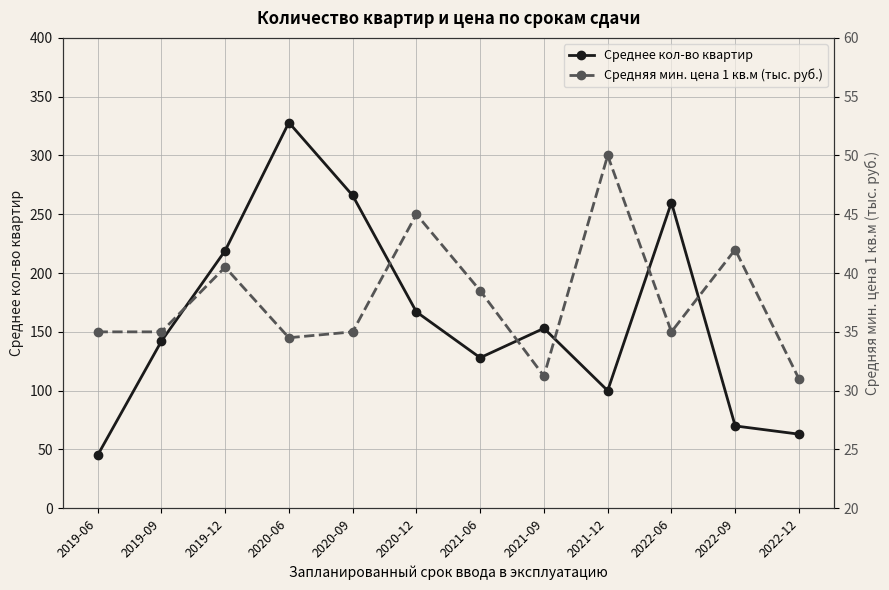

List the labels in order of Среднее кол-во квартир value, smallest first.

2019-06, 2022-12, 2022-09, 2021-12, 2021-06, 2019-09, 2021-09, 2020-12, 2019-12, 2022-06, 2020-09, 2020-06